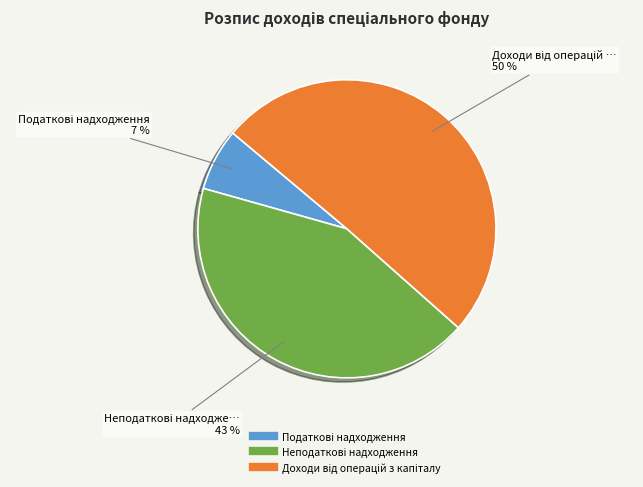

Is it true that Неподаткові надходження is 43% of the pie?

True